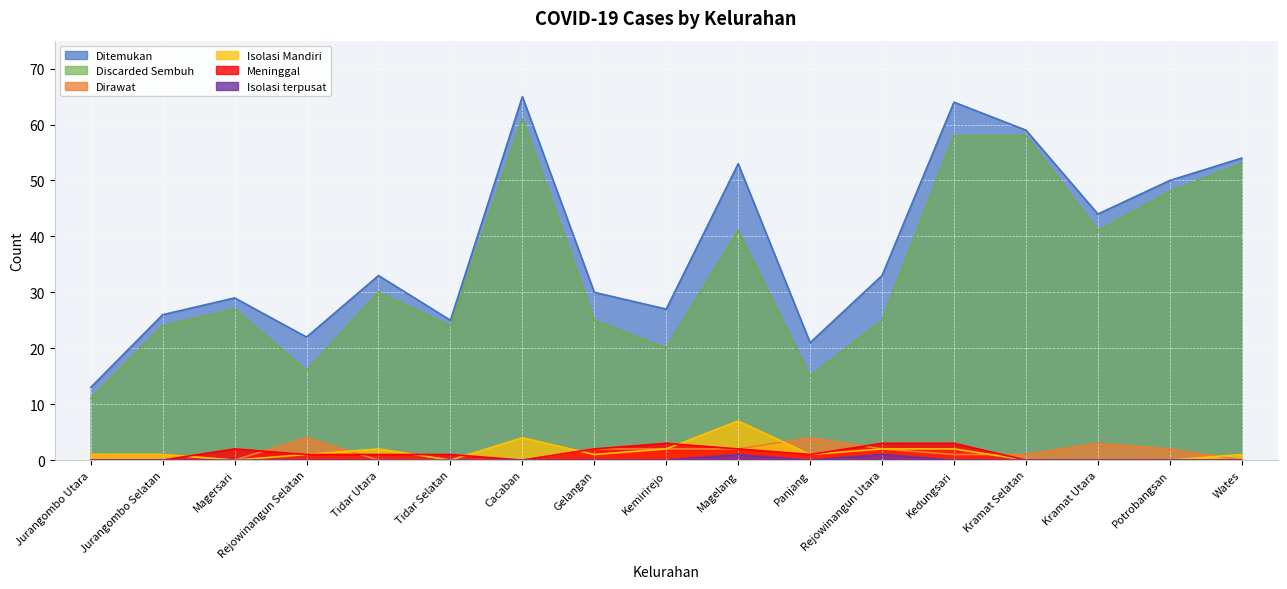

What is the label of the 9th point from the right?

Kemirirejo